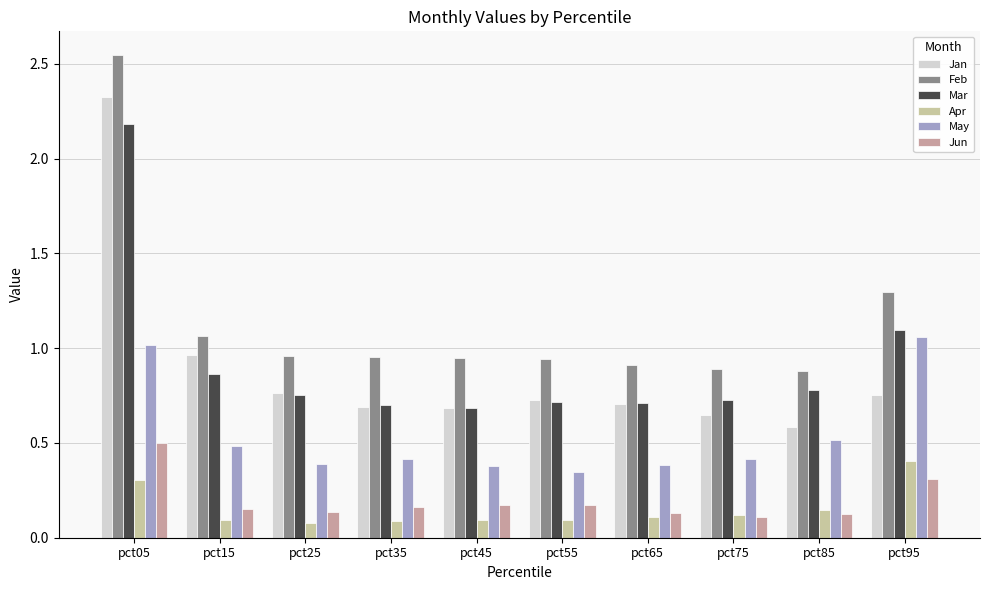

What is the sum of all Jan values?

8.8